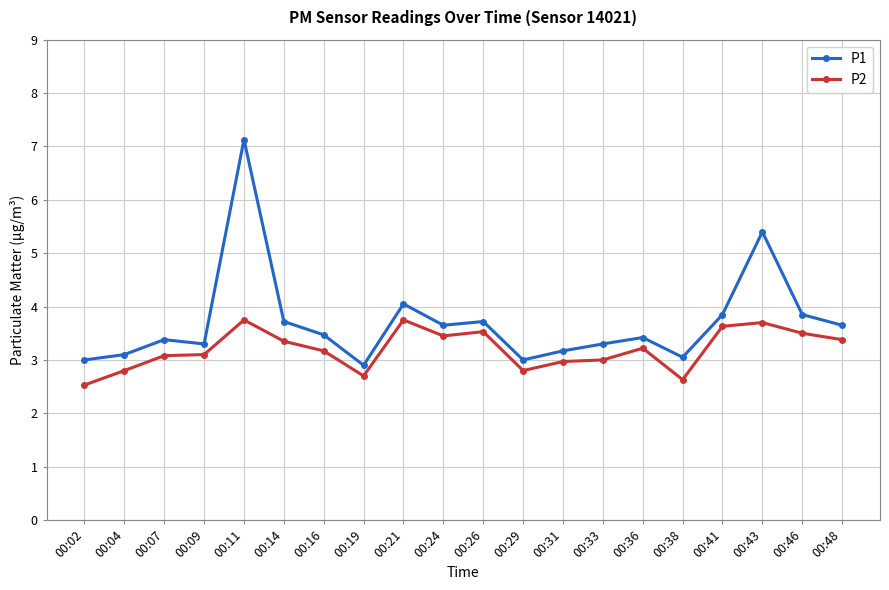

At which category does P1 reach its first local peak?

00:07